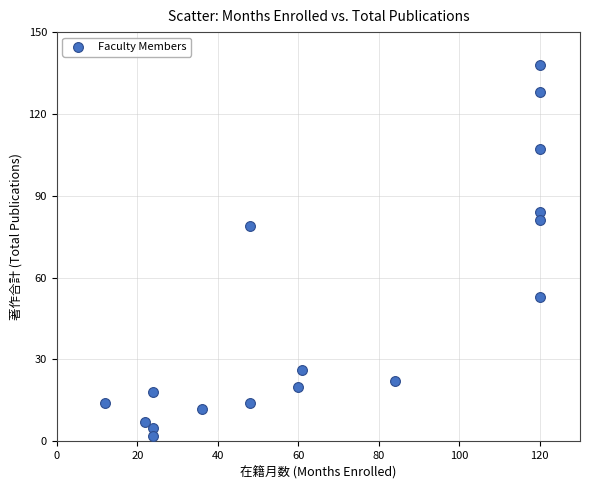

What is the range of X values (max minus min)?

108